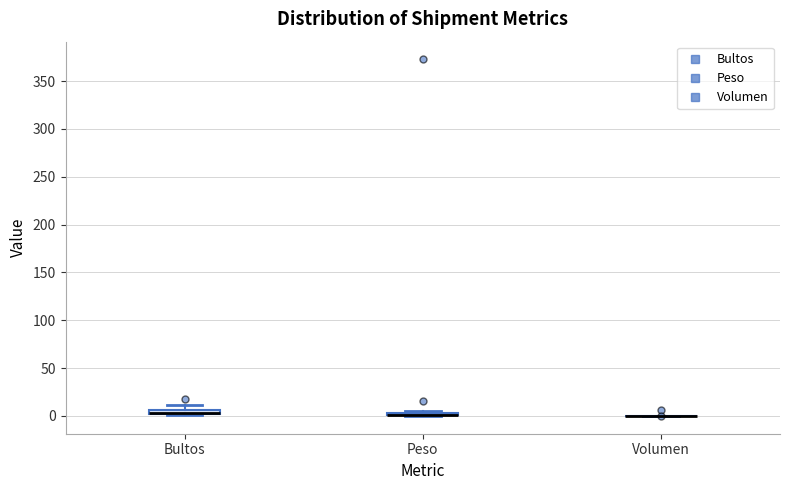

Where is the lower edge of the box for Peso on the y-axis? The values are not printed on the chart, so give them approximately, as read against the axis.

0